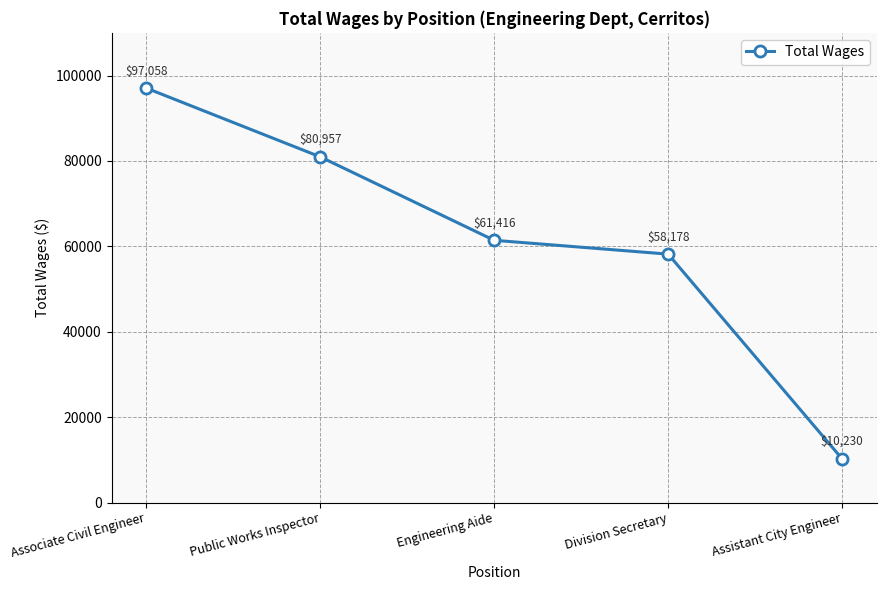

What is the difference between the values at Engineering Aide and Assistant City Engineer?

51186